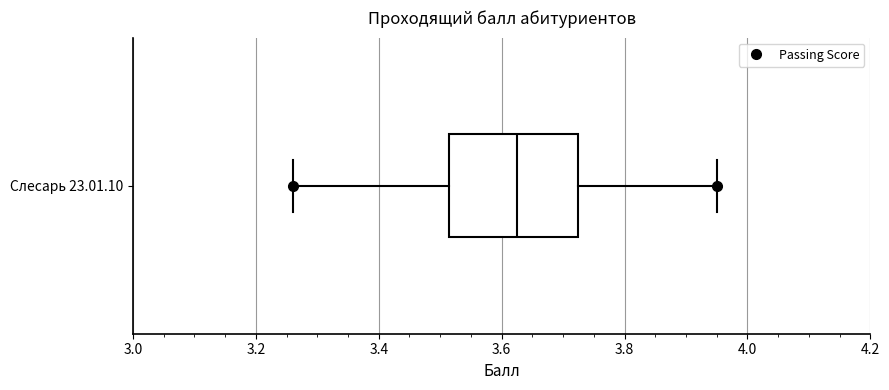

Transcribe this box plot: give where the median line is, the range the box spans, and where the two whiskers end, as read against the x-axis. The values are not printed on the chart, so give them approximately, as read against the axis.

median 3.62, box 3.52 to 3.72, whiskers 3.26 to 3.96